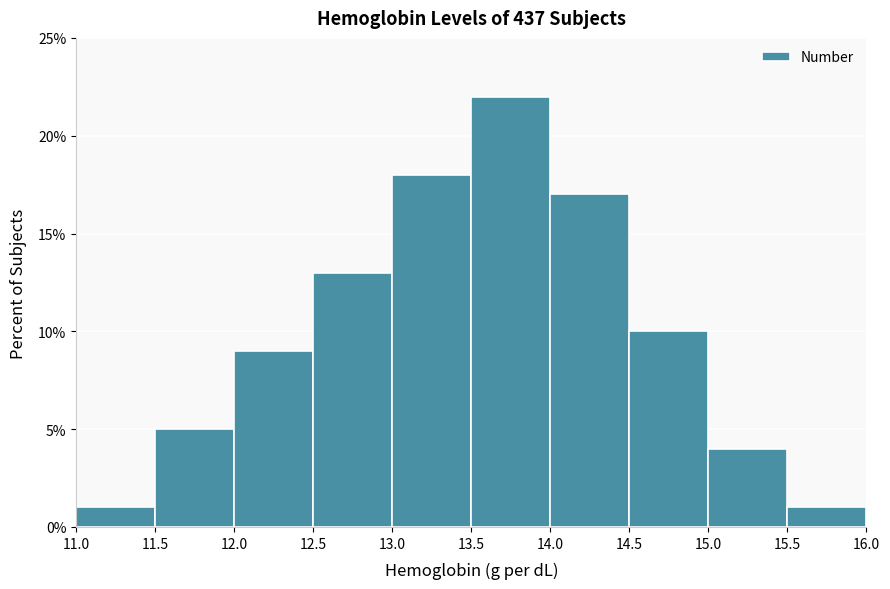

What is the height of the bar covering 14.5 to 15.0 on the x-axis? The values are not printed on the chart, so give them approximately, as read against the axis.

10